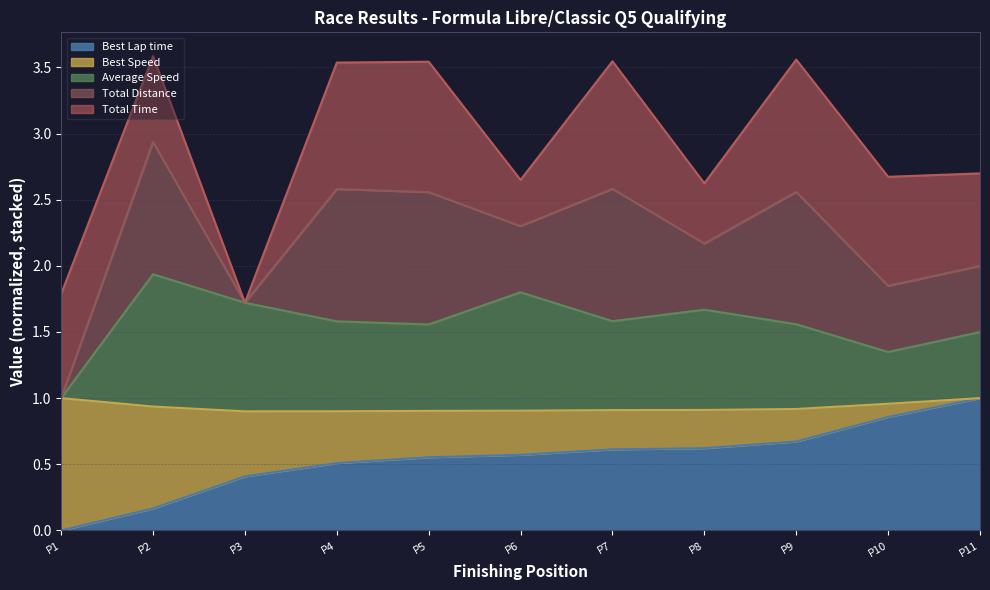

The value of Best Lap time at P8 is 0.6. True or false?

True